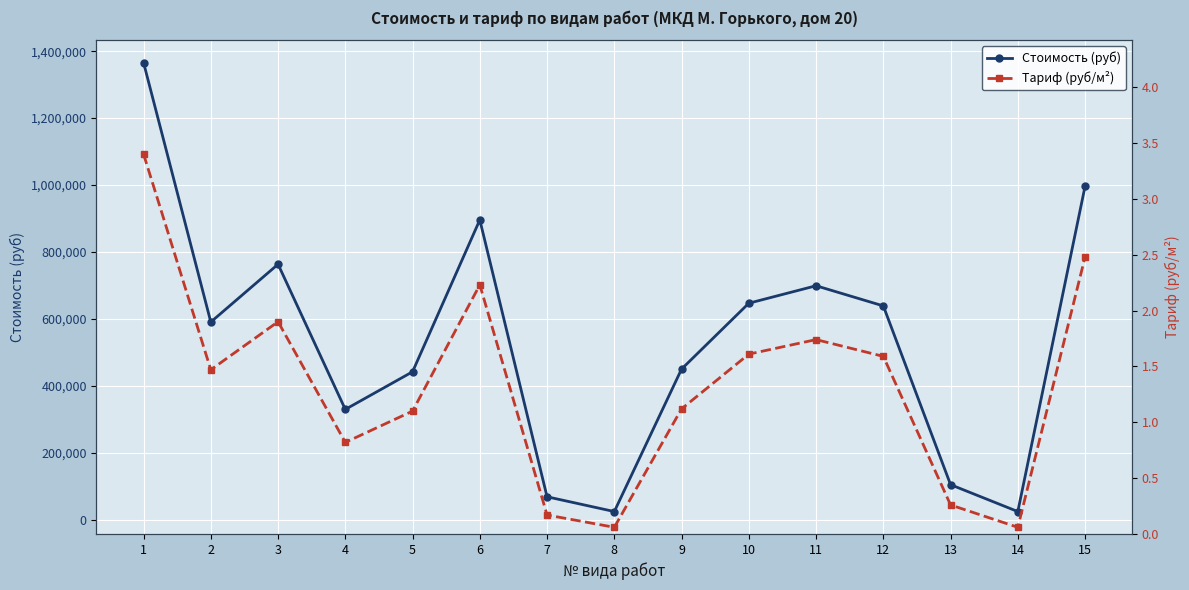

What is the difference between the maximum and minimum values in the Тариф (руб/м²) series?

3.3